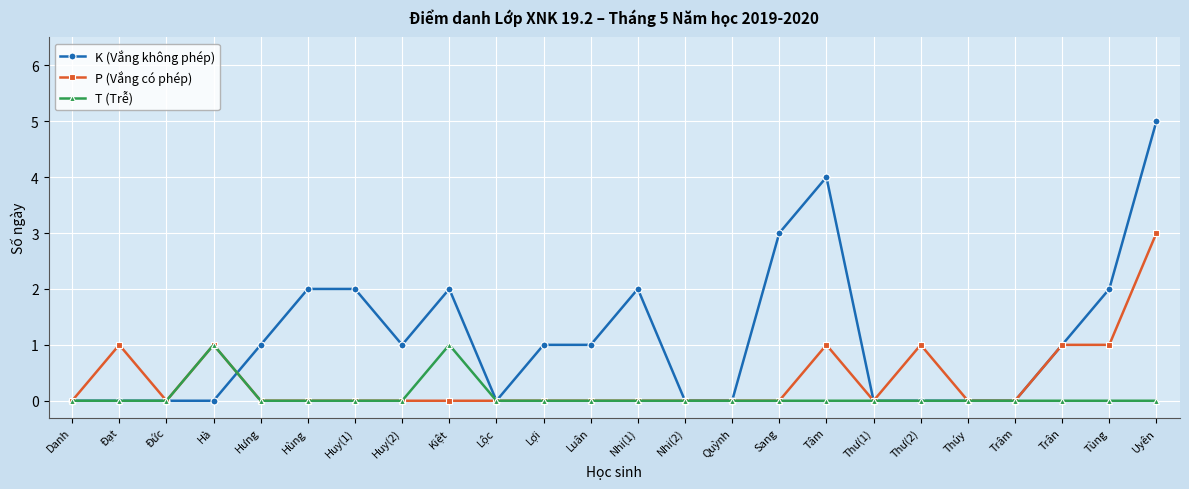

Count the K (Vắng không phép) values in the range 0 to 2.

21